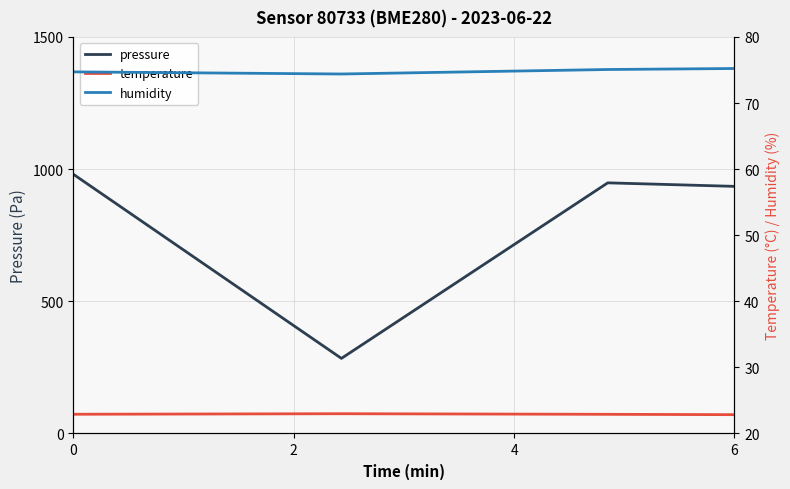

What is the minimum value for temperature?

22.5